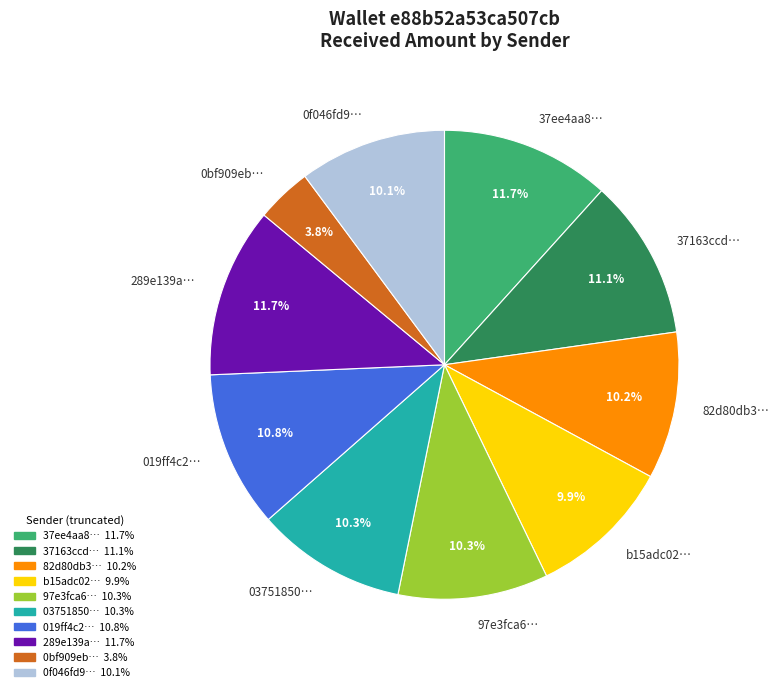

How many slices are in this pie chart?

10